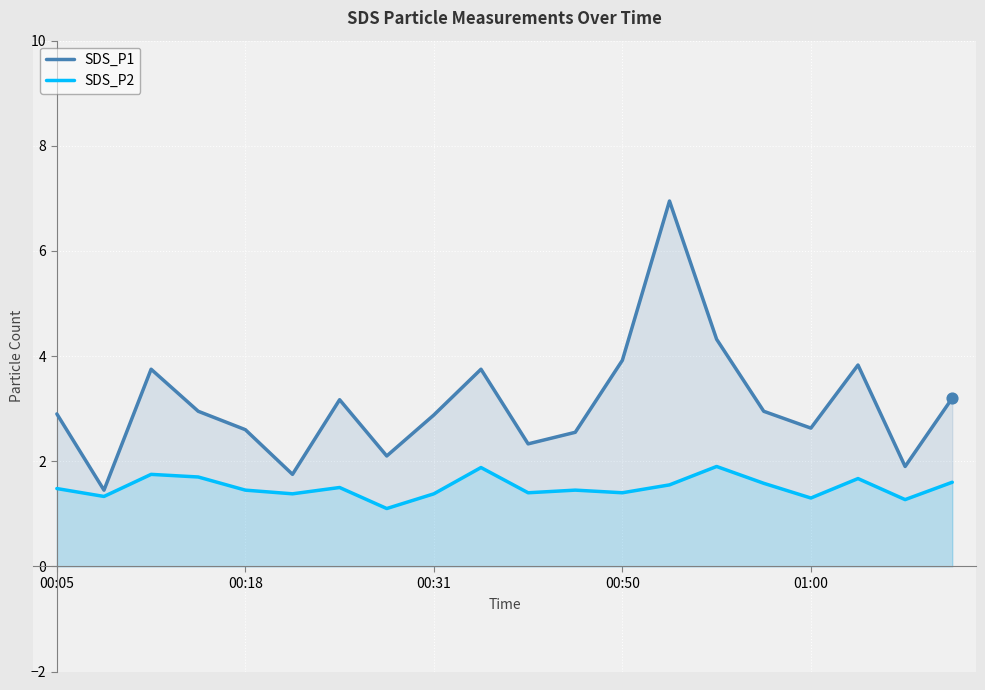

Rank the series by their maximum value, from lowest to highest.

SDS_P2, SDS_P1